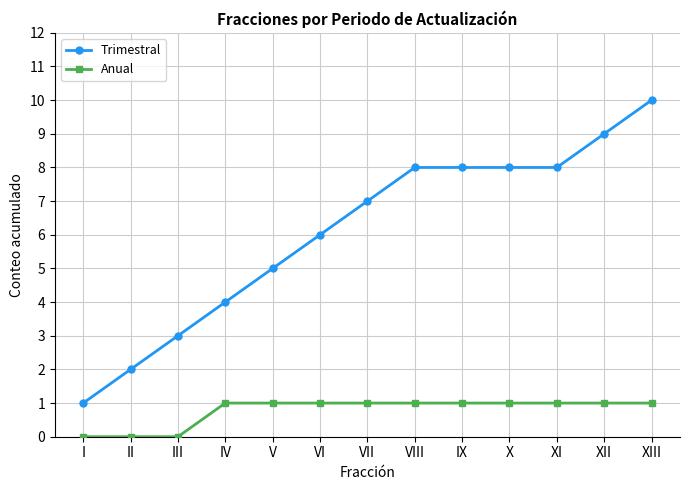

The value of Anual at XIII is 1. True or false?

True